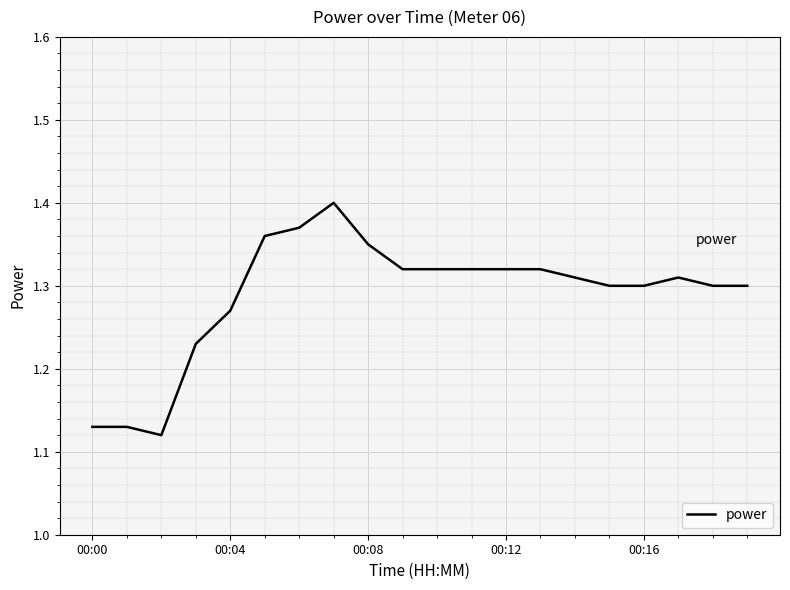

What is the difference between the maximum and minimum values?

0.3